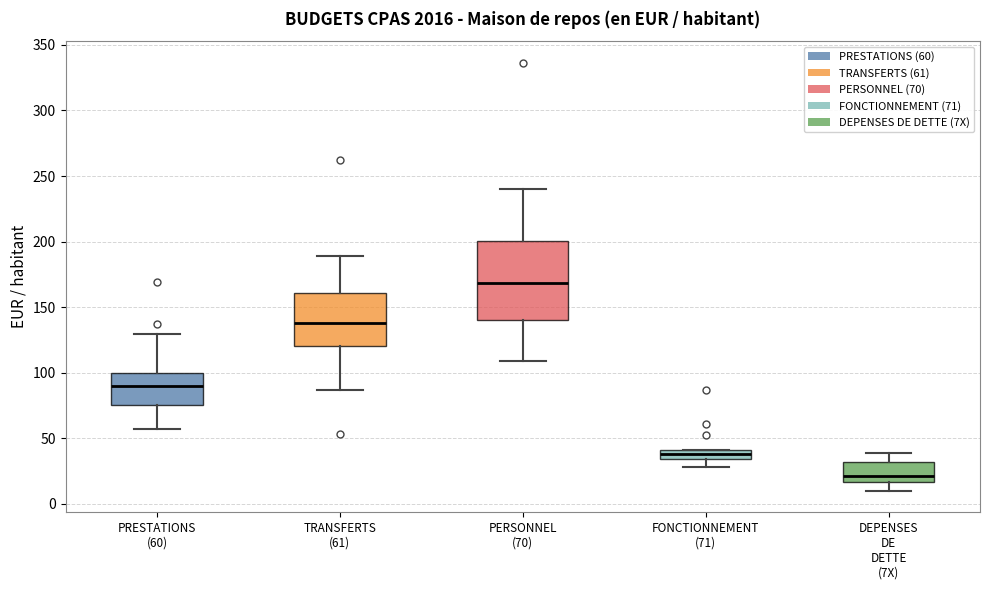

Which box has the lowest median line?

DEPENSES DE DETTE (7X)